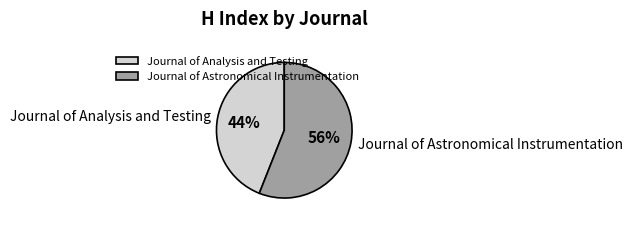

Rank the categories by value from highest to lowest.

Journal of Astronomical Instrumentation, Journal of Analysis and Testing